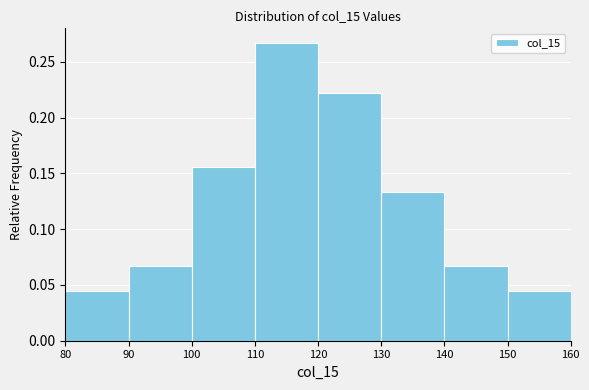

What is the height of the bar covering 150 to 160 on the x-axis? The values are not printed on the chart, so give them approximately, as read against the axis.

0.045